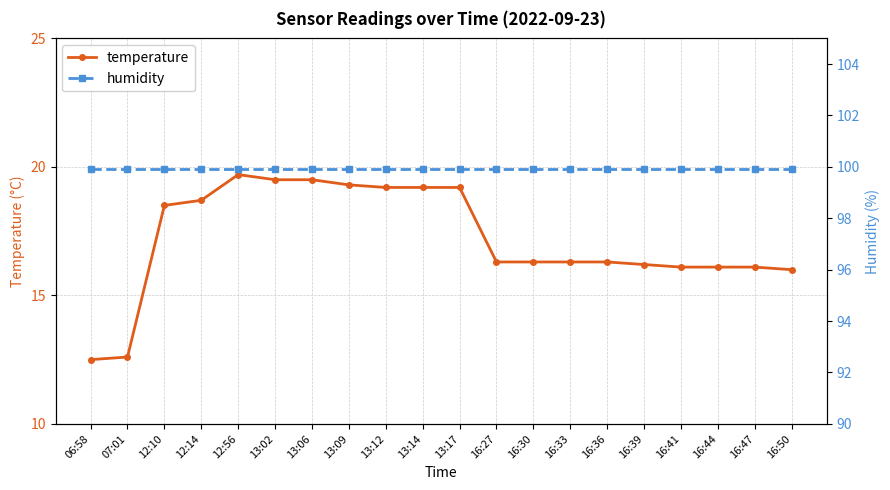

What are all the series names shown in the legend?

temperature, humidity